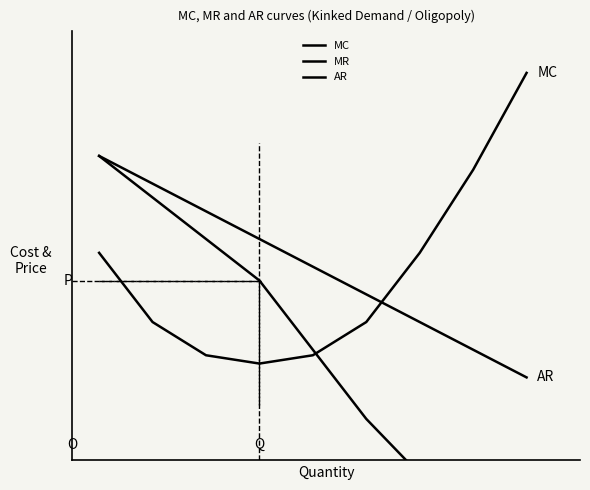

What is the value of the MR point at the 3rd from the left?

60